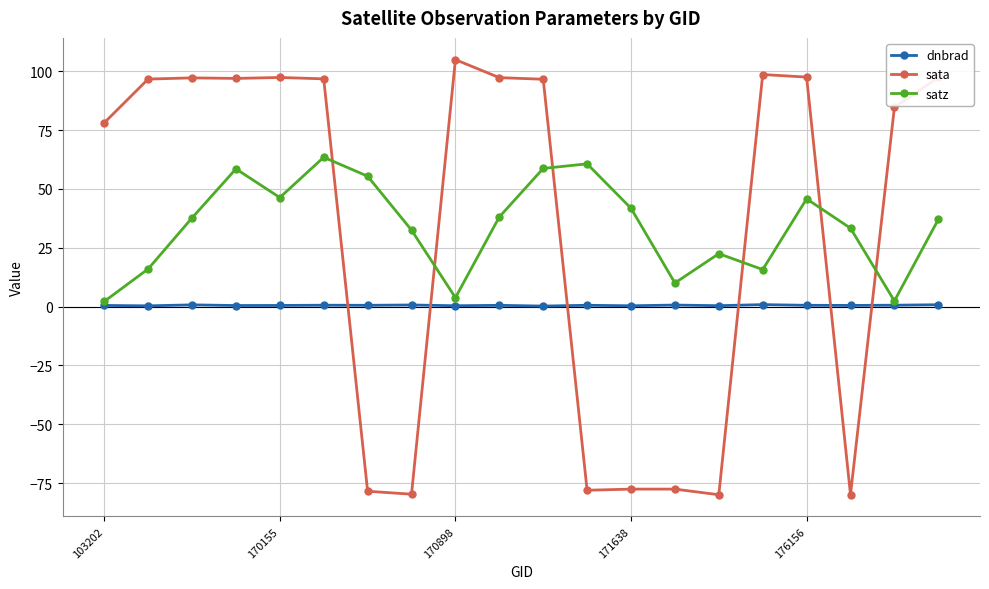

True or false: satz has more than 0 points higher than both neighbors.

True